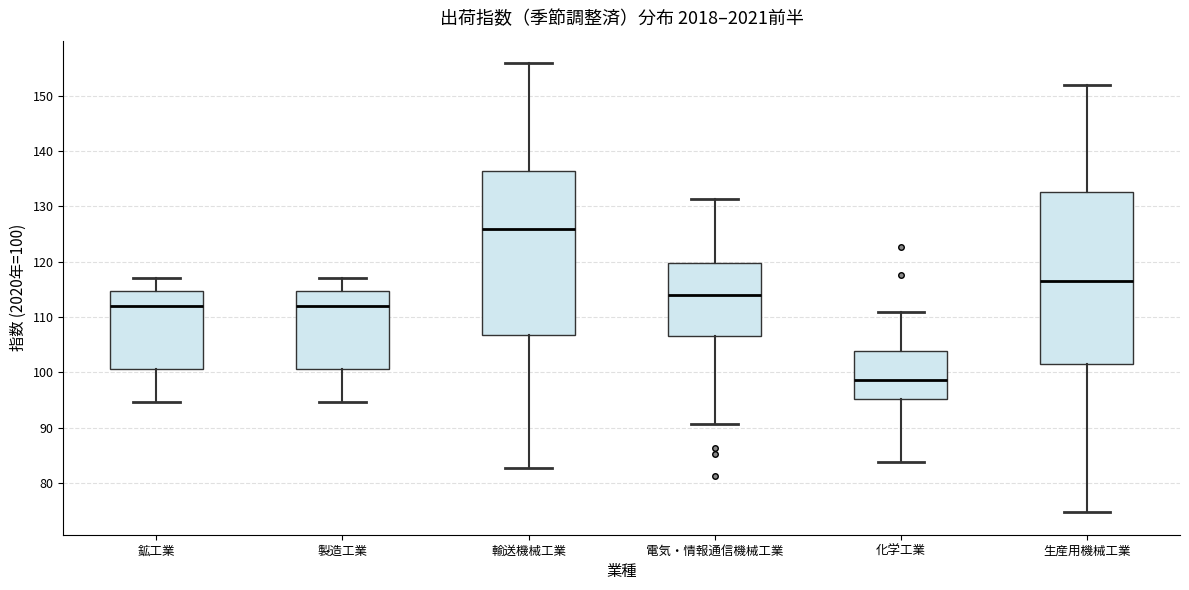

Comparing the boxes themselves (not the whiskers), which one is the tallest?

生産用機械工業